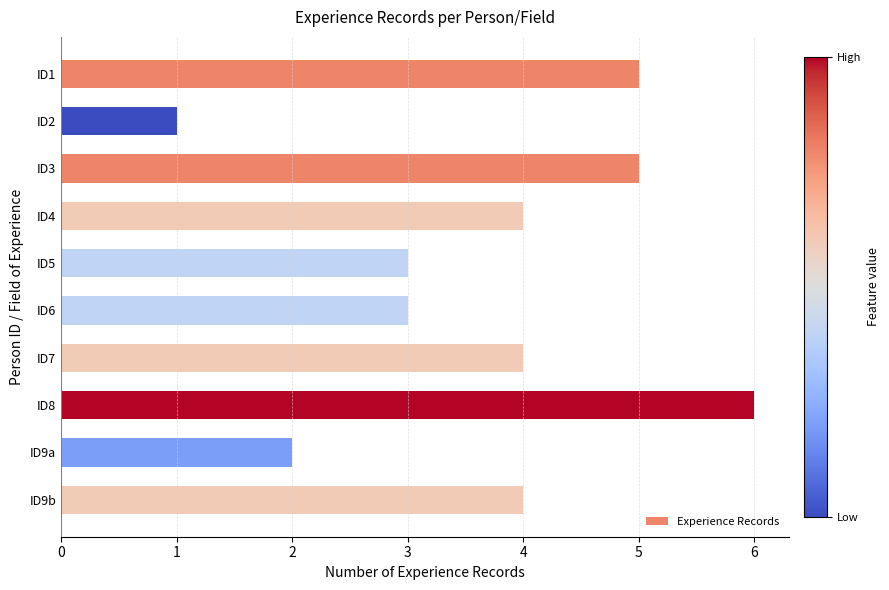

What is the label of the 8th bar from the bottom?

ID3